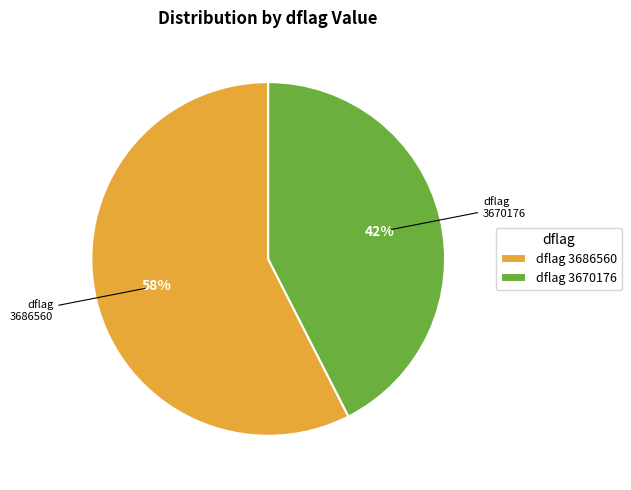

How many segments does this pie chart have?

2